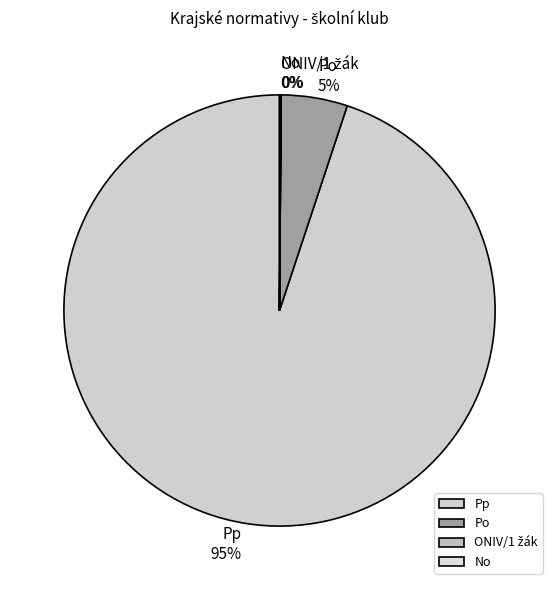

What percentage is the Pp slice, to the nearest percent?

95%